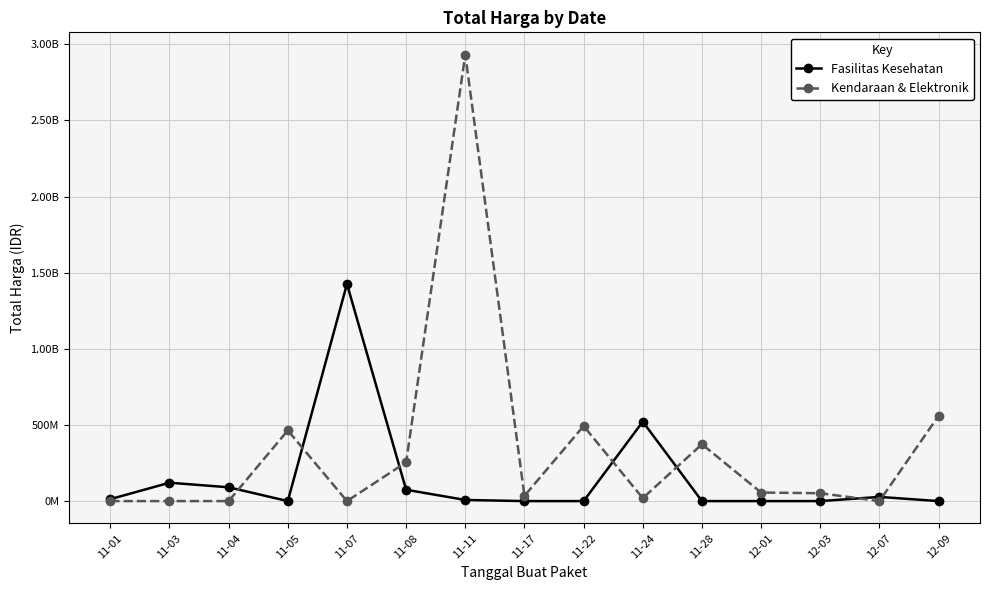

What are all the series names shown in the legend?

Fasilitas Kesehatan, Kendaraan & Elektronik